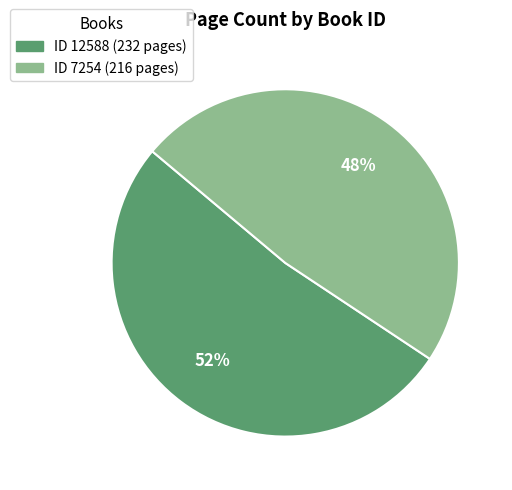

To the nearest percent, what is the average slice percentage?

50%